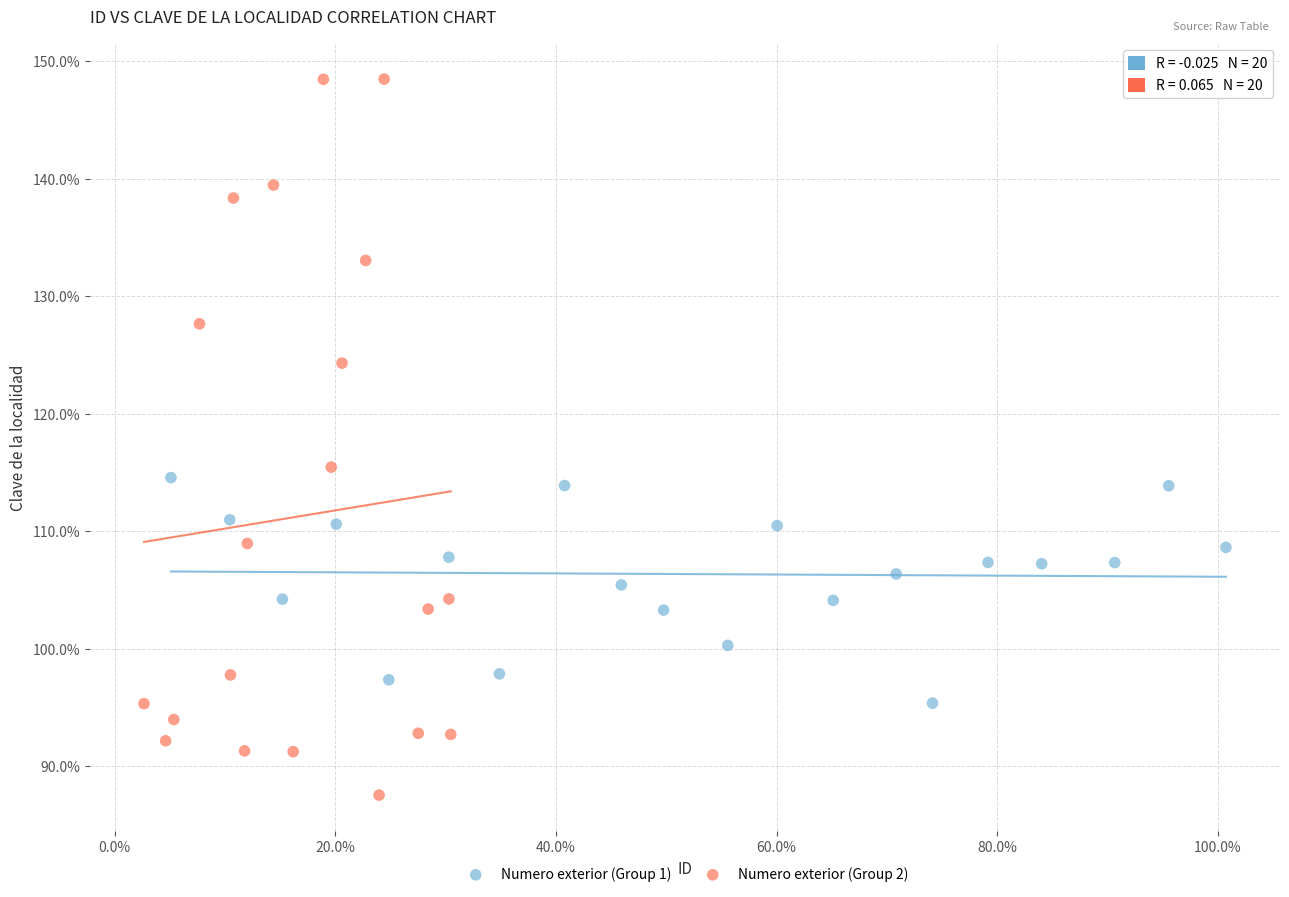

What are all the series names shown in the legend?

Numero exterior (Group 1), Numero exterior (Group 2)